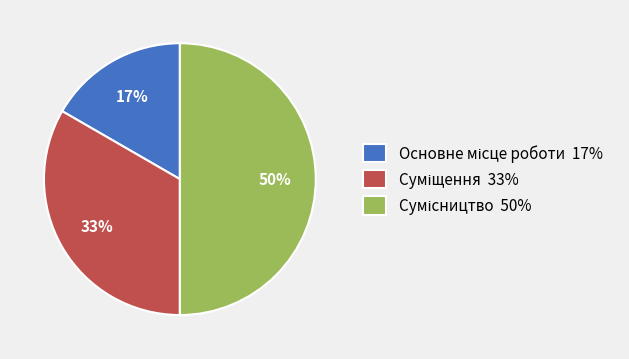

To the nearest percent, what is the average slice percentage?

33%